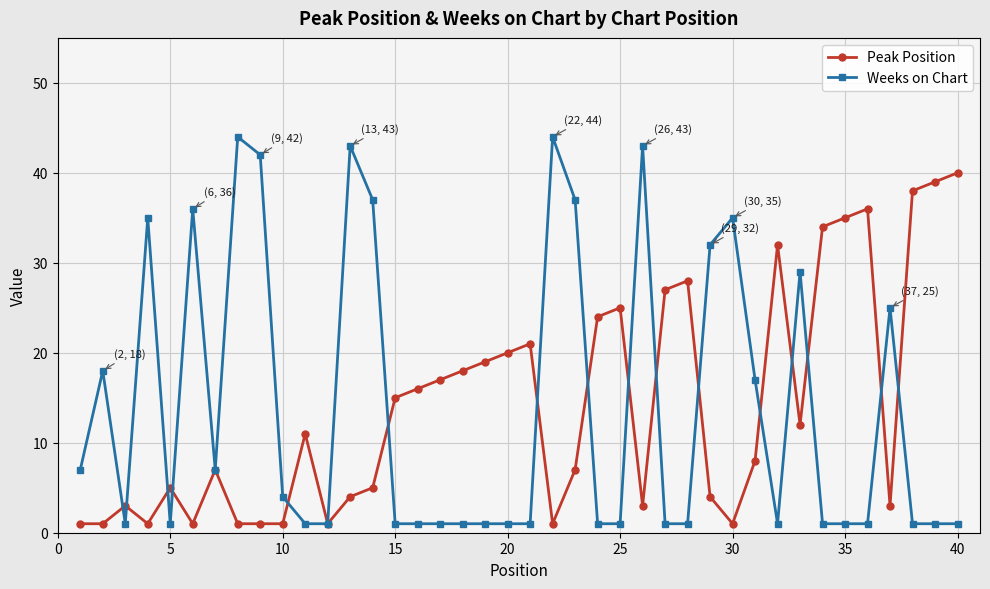

What is the difference between the maximum and second lowest values in the Weeks on Chart series?

43